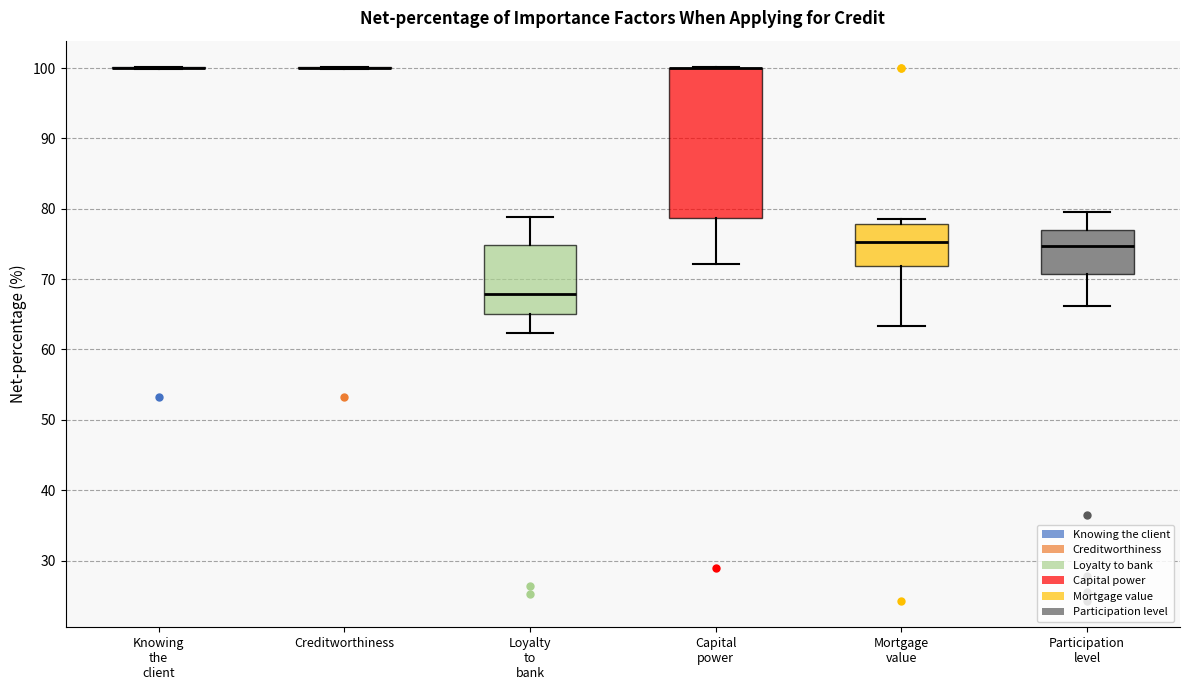

Reading left to right, read every box against the y-axis: the position of its median line, the range the box covers, and the ends of its whiskers. The values are not printed on the chart, so give them approximately, as read against the axis.

Knowing the client: box collapsed to a line at 100, whiskers 100 to 100
Creditworthiness: box collapsed to a line at 100, whiskers 100 to 100
Loyalty to bank: median 68, box 65 to 75, whiskers 62 to 79
Capital power: median 100 (drawn on the box's upper edge), box 79 to 100, whiskers 72 to 100
Mortgage value: median 75, box 72 to 78, whiskers 63 to 79
Participation level: median 75, box 71 to 77, whiskers 66 to 80